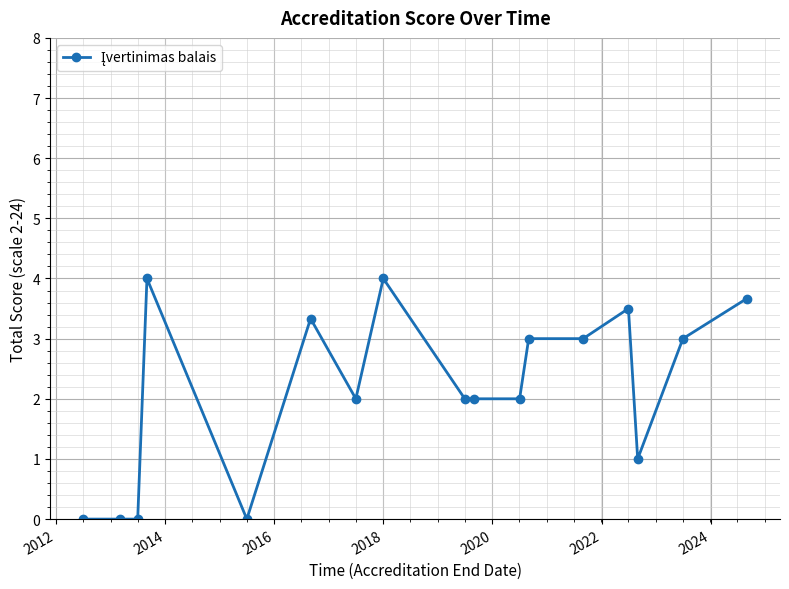

Does the chart have visible grid lines?

Yes